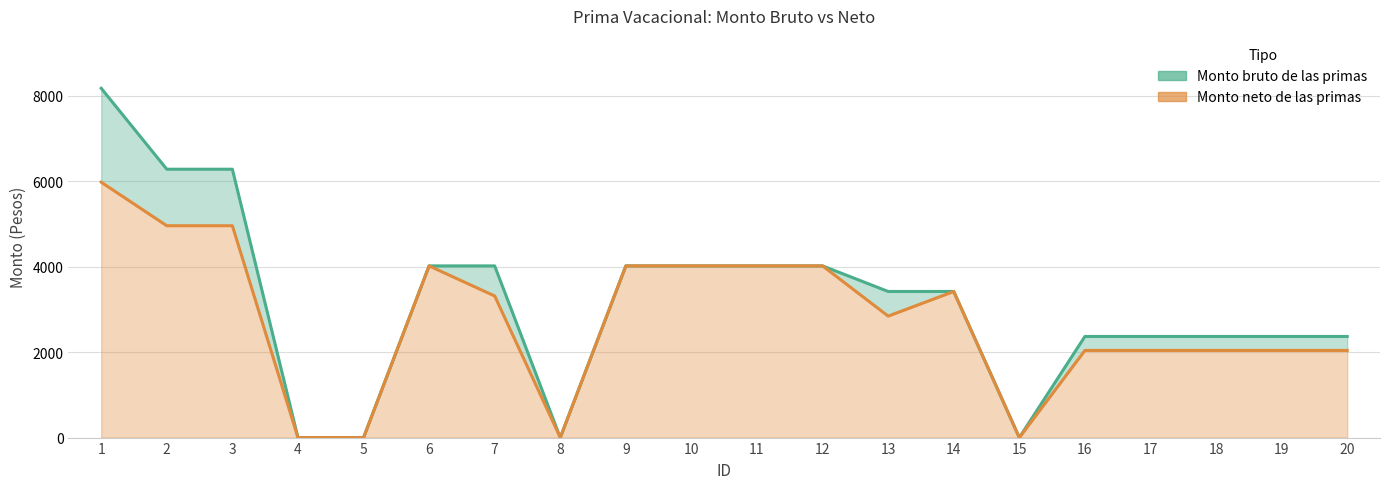

Where is the first local minimum for Monto neto de las primas?

8